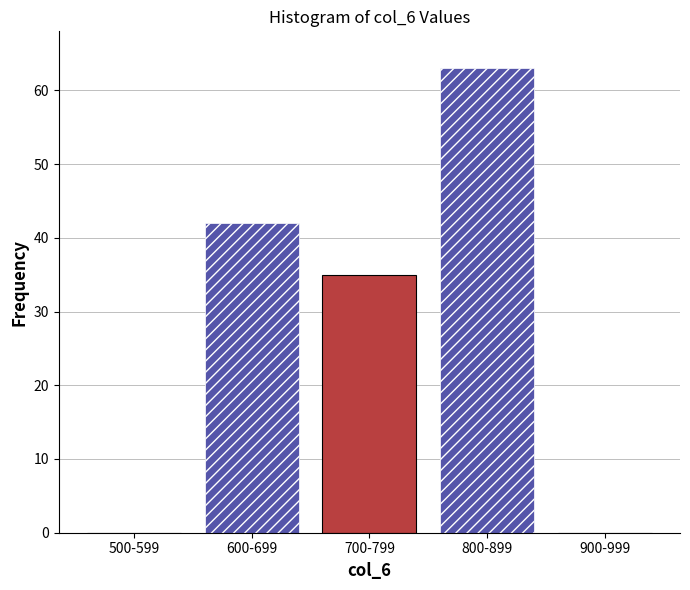

Reading right to left, transcribe all the data shown in this chart.

900-999=0	800-899=63	700-799=35	600-699=42	500-599=0